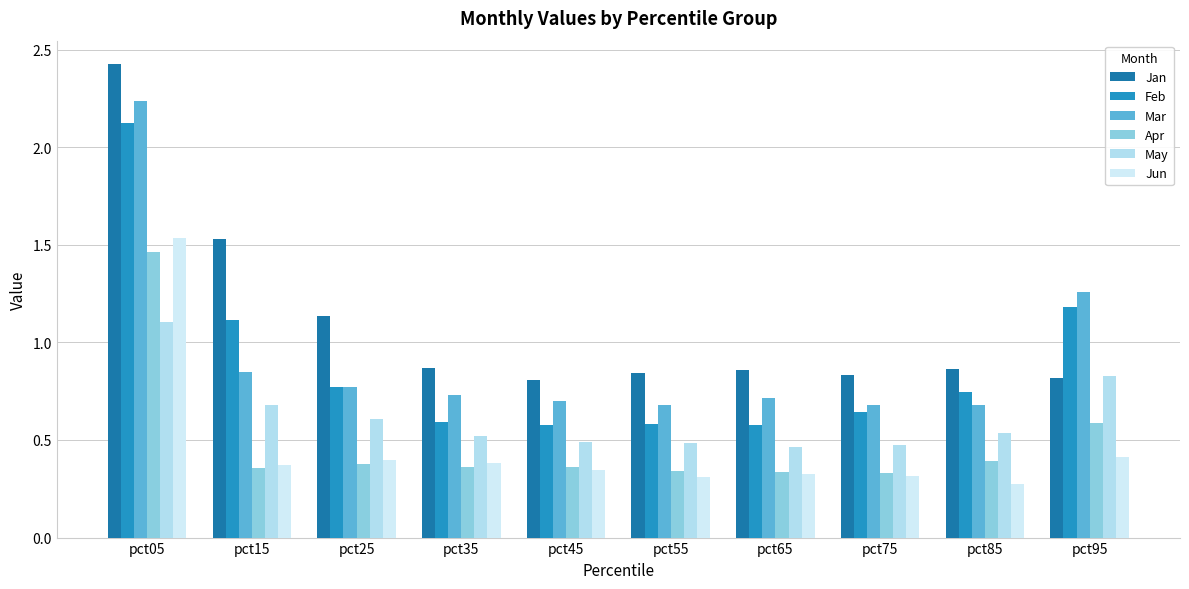

Reading right to left, list all the values displayed in this chart.

Jan: 0.8	0.9	0.8	0.9	0.8	0.8	0.9	1.1	1.5	2.4
Feb: 1.2	0.7	0.6	0.6	0.6	0.6	0.6	0.8	1.1	2.1
Mar: 1.3	0.7	0.7	0.7	0.7	0.7	0.7	0.8	0.8	2.2
Apr: 0.6	0.4	0.3	0.3	0.3	0.4	0.4	0.4	0.4	1.5
May: 0.8	0.5	0.5	0.5	0.5	0.5	0.5	0.6	0.7	1.1
Jun: 0.4	0.3	0.3	0.3	0.3	0.3	0.4	0.4	0.4	1.5